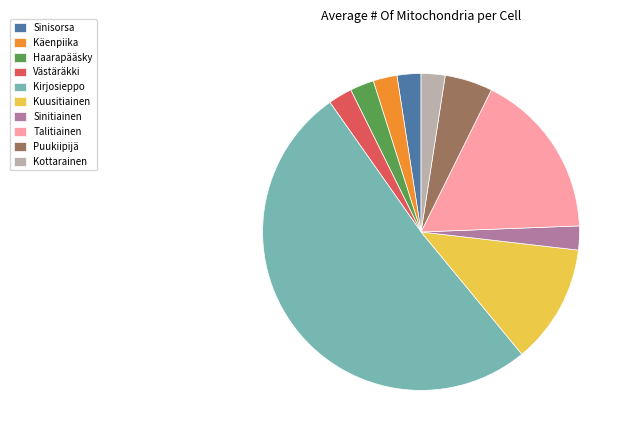

Does Kuusitiainen account for over 50% of the chart?

No